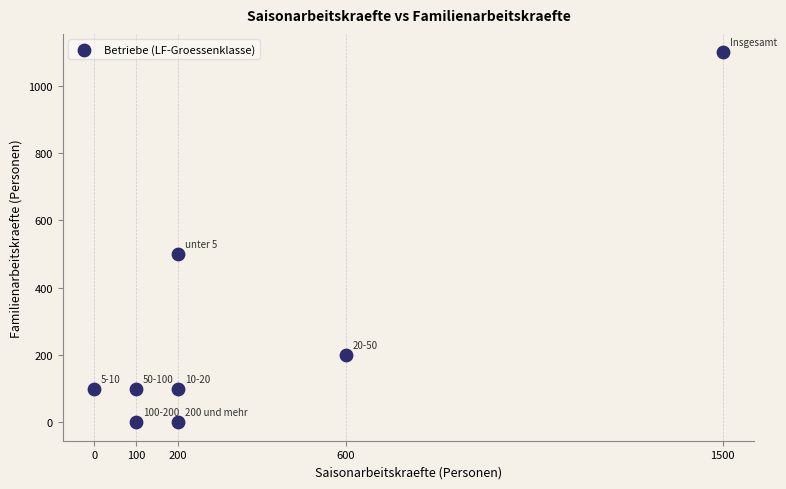

What is the range of X values (max minus min)?

1500